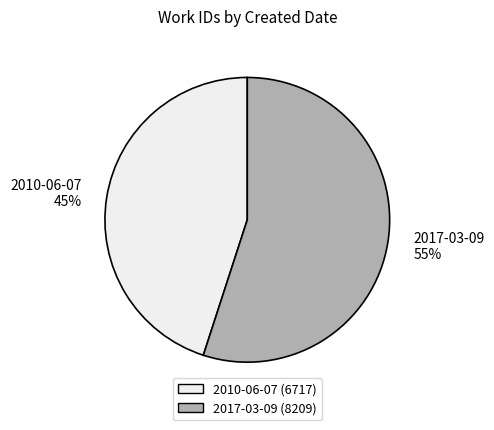

Approximately how many times larger is the value at 2017-03-09 compared to 2010-06-07?

1.2